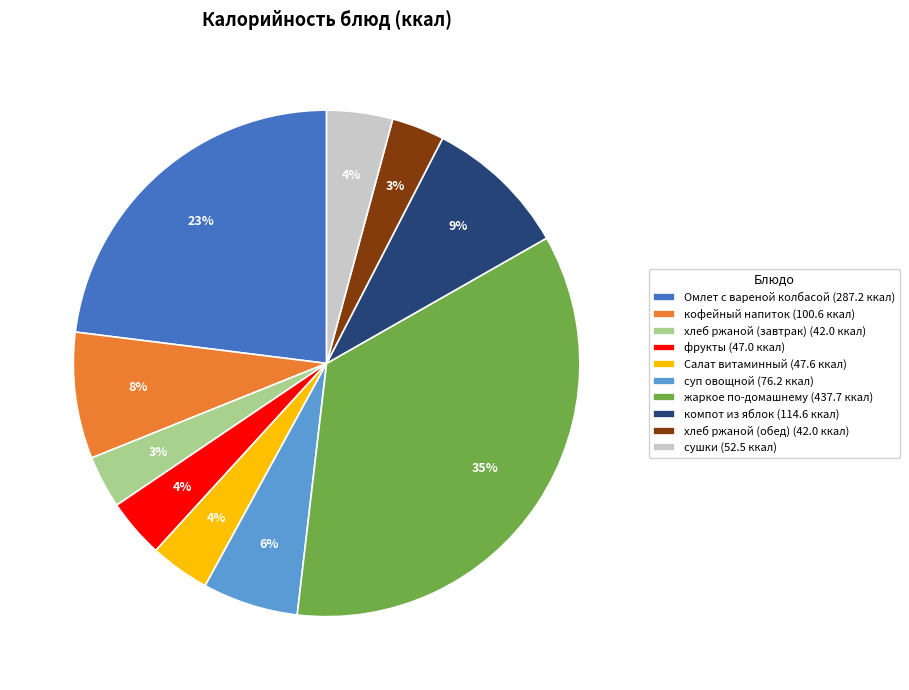

To the nearest percent, what is the difference between the largest and smallest slice percentages?

32%